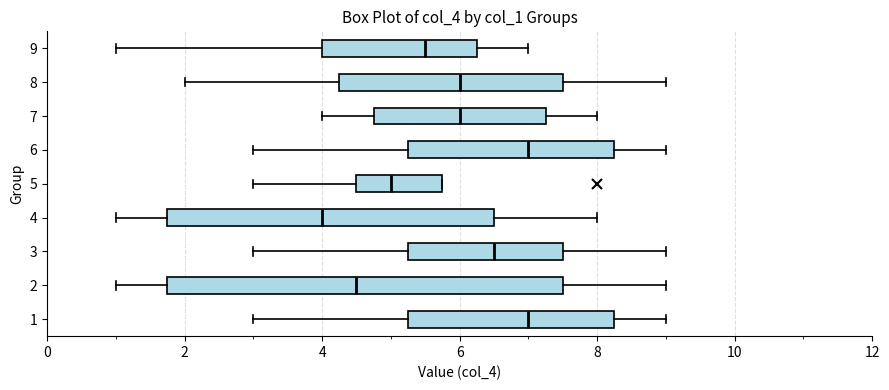

Reading bottom to top, transcribe this box plot: for each box, give where its median line is, the range the box spans, and where its two whiskers end, as read against the x-axis. The values are not printed on the chart, so give them approximately, as read against the axis.

1: median 7.0, box 5.2 to 8.2, whiskers 3.0 to 9.0
2: median 4.6, box 1.8 to 7.6, whiskers 1.0 to 9.0
3: median 6.6, box 5.2 to 7.6, whiskers 3.0 to 9.0
4: median 4.0, box 1.8 to 6.6, whiskers 1.0 to 8.0
5: median 5.0, box 4.6 to 5.8, whiskers 3.0 to 5.8
6: median 7.0, box 5.2 to 8.2, whiskers 3.0 to 9.0
7: median 6.0, box 4.8 to 7.2, whiskers 4.0 to 8.0
8: median 6.0, box 4.2 to 7.6, whiskers 2.0 to 9.0
9: median 5.6, box 4.0 to 6.2, whiskers 1.0 to 7.0